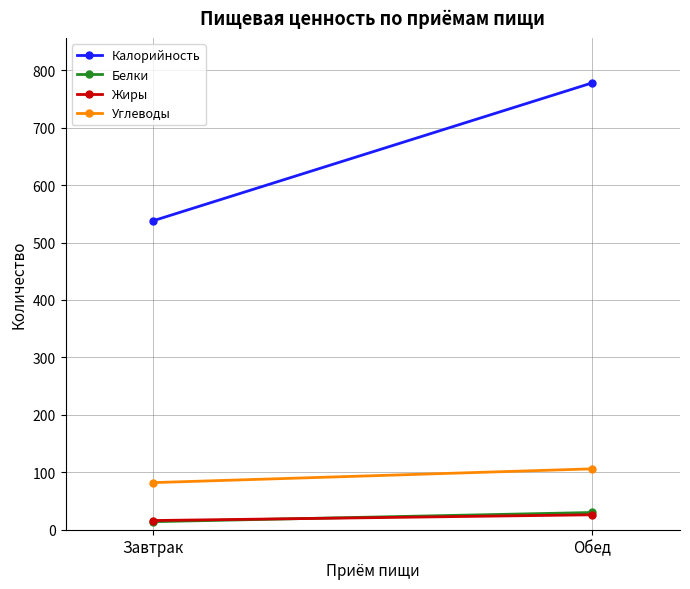

What is the total value across all series at Обед?

940